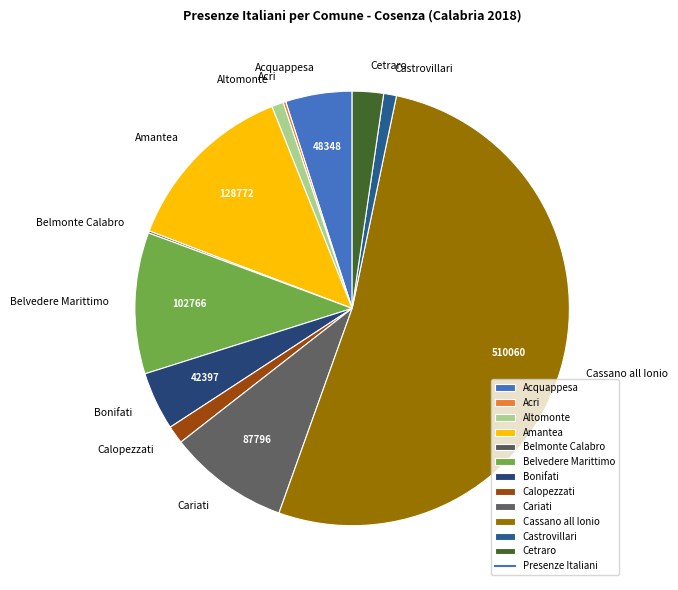

Between Cariati and Acquappesa, which is larger?

Cariati